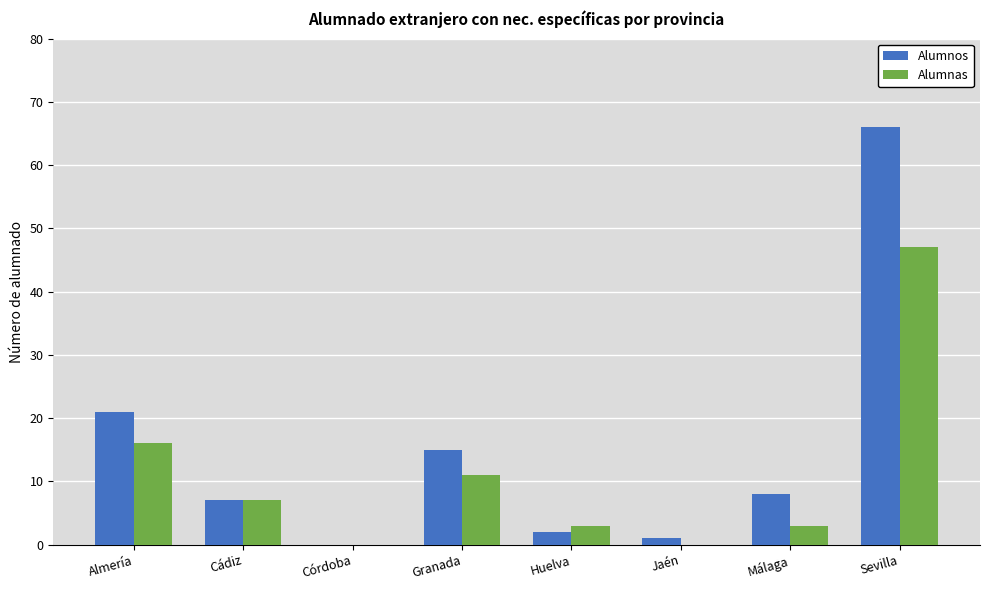

Which series changed the most between Cádiz and Granada?

Alumnos